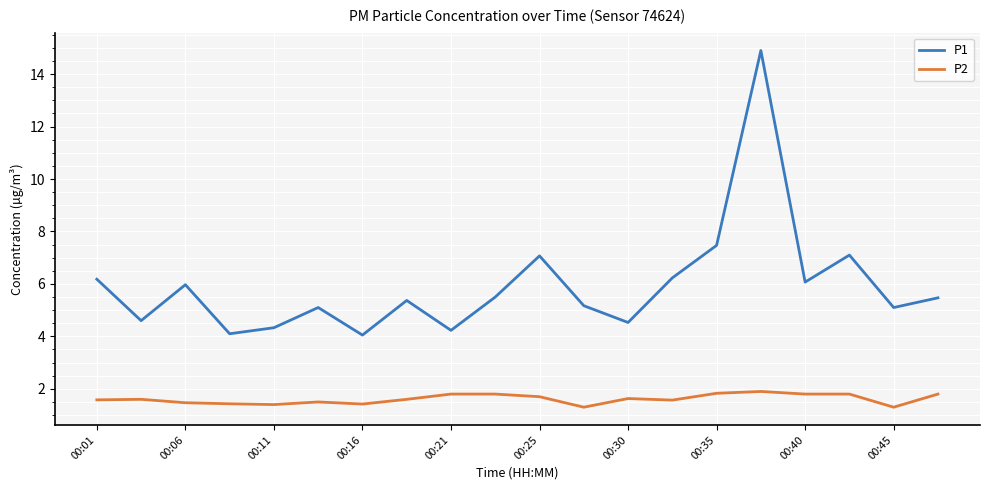

True or false: P1 and P2 intersect in this chart.

False